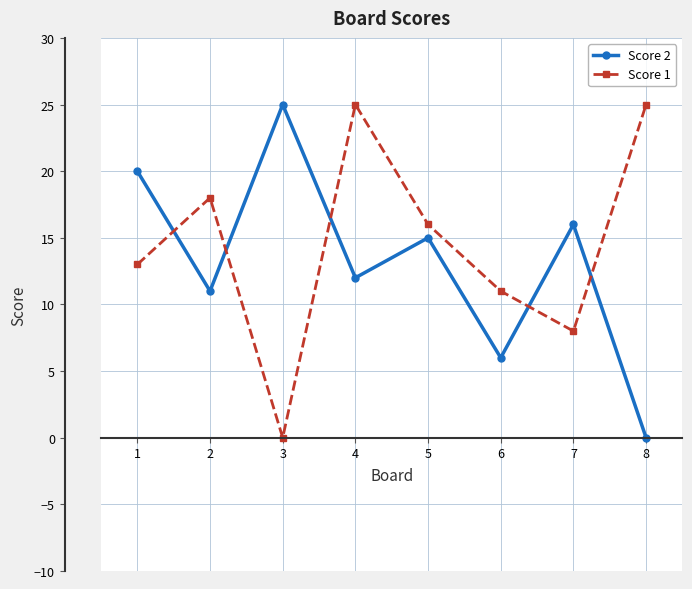

Where is the first local maximum for Score 1?

2